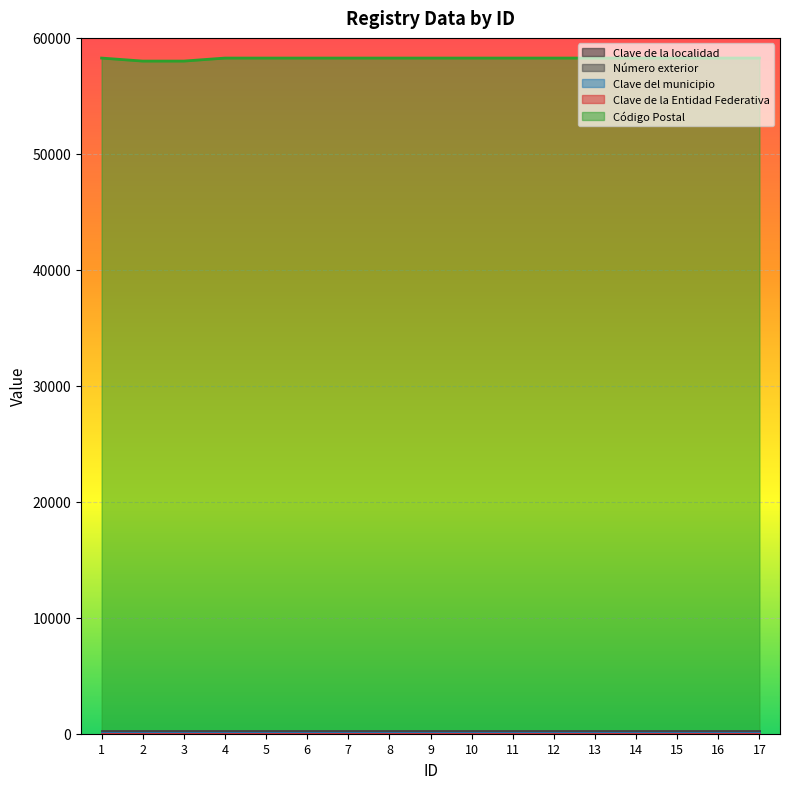

Which series changed the most between 1 and 11?

Clave de la localidad